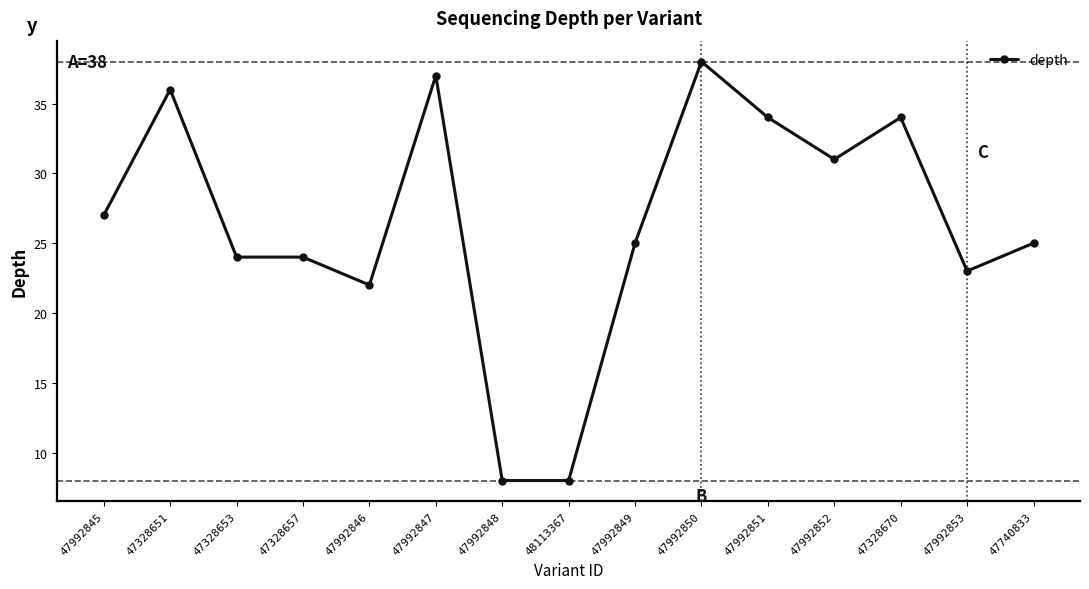

Reading left to right, transcribe all the data shown in this chart.

27	36	24	24	22	37	8	8	25	38	34	31	34	23	25